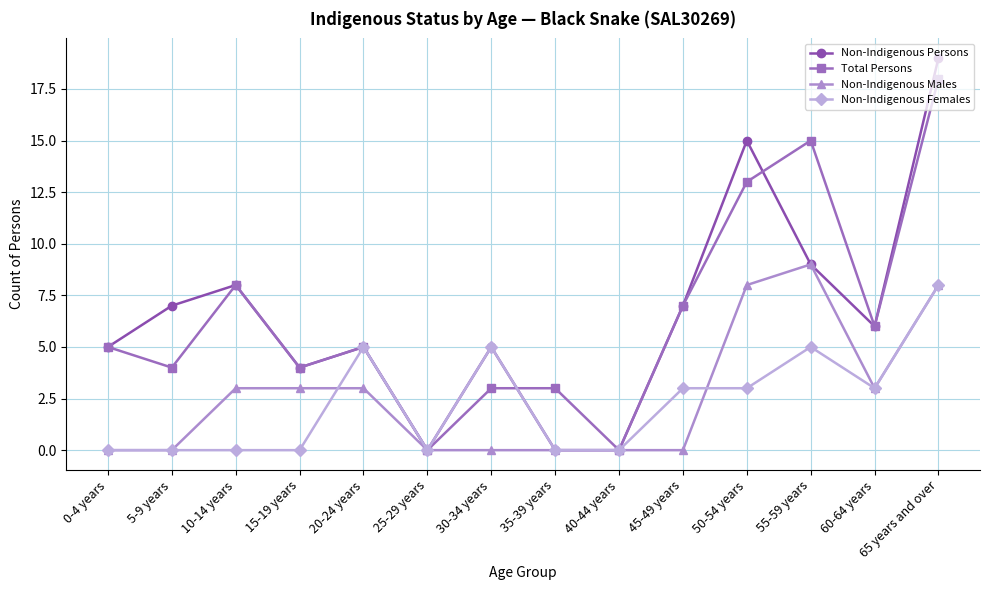

Does the chart have visible grid lines?

Yes